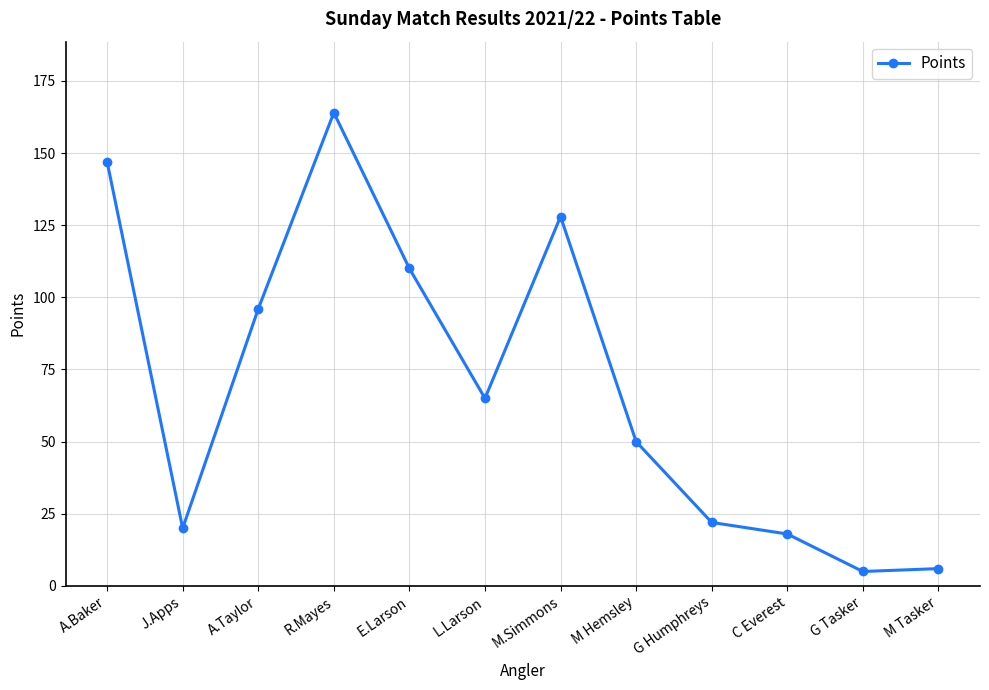

What is the difference between the second highest and minimum values?

142